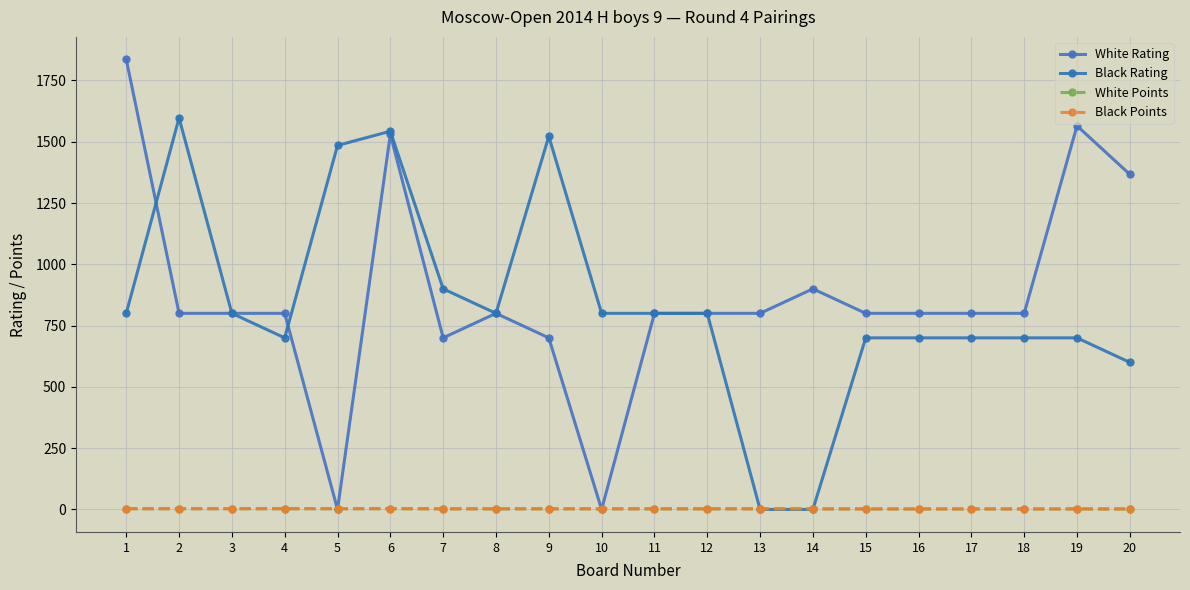

What are all the series names shown in the legend?

White Rating, Black Rating, White Points, Black Points